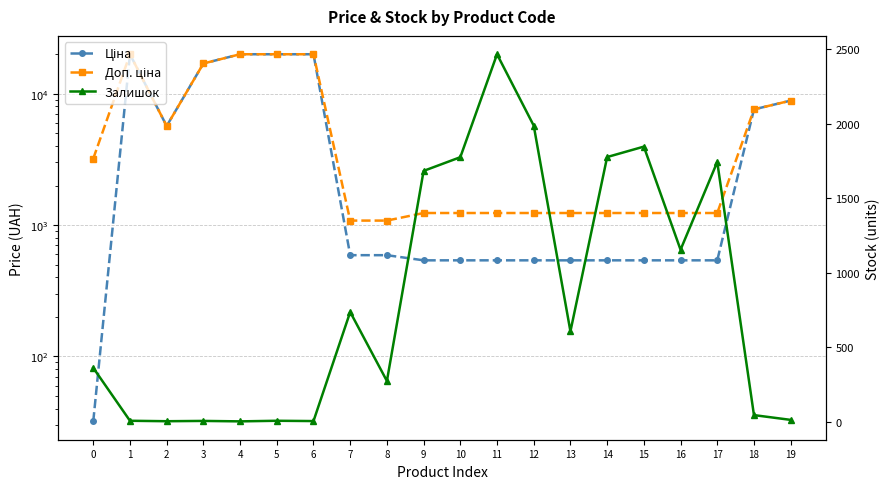

True or false: Залишок has a value of 2465.0 at 11.

True